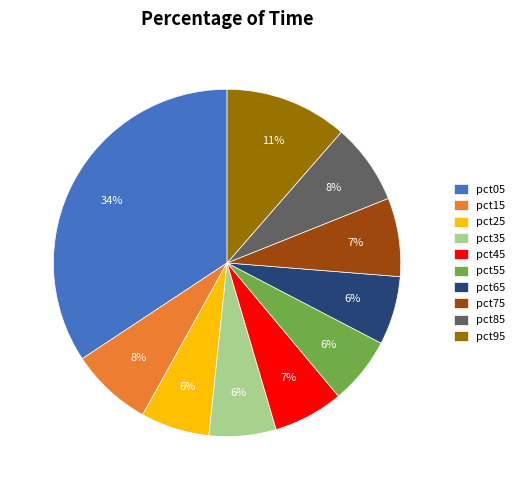

Is there a majority slice in this chart?

No